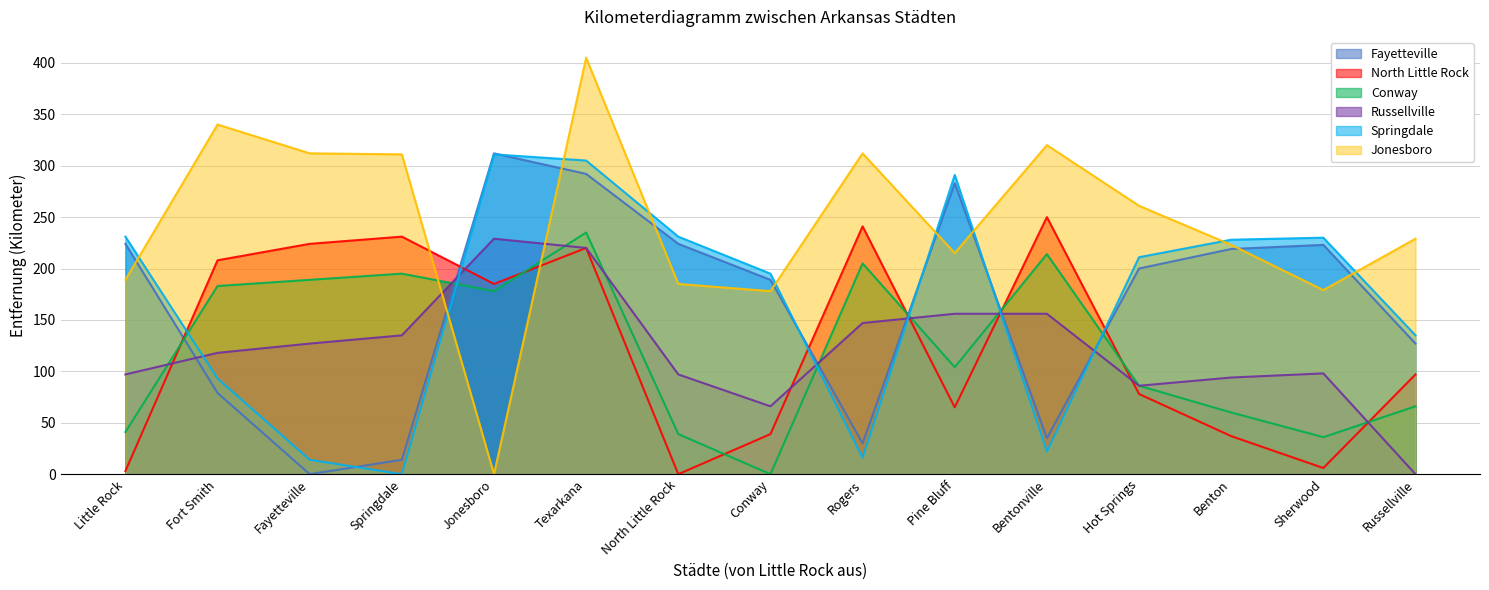

Between Russellville and Fort Smith, which is larger?

Russellville